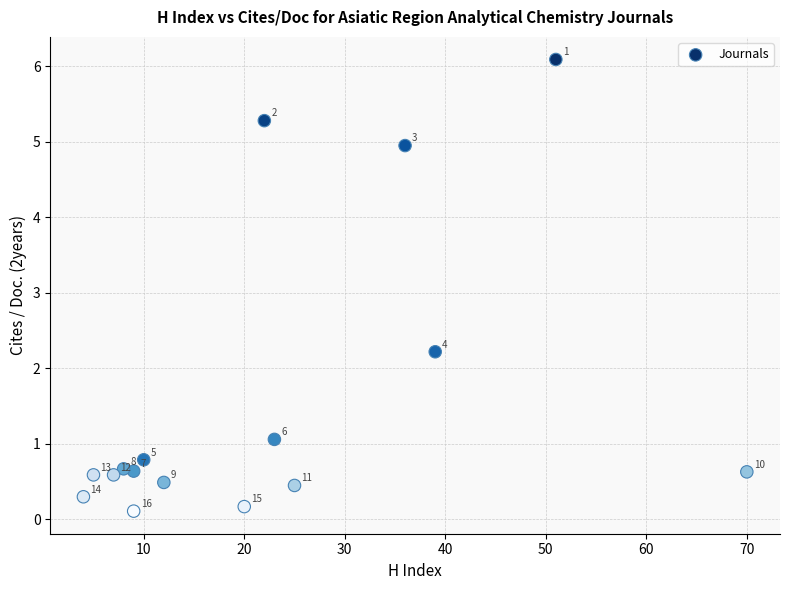

What is the range of Y values (max minus min)?

6.0